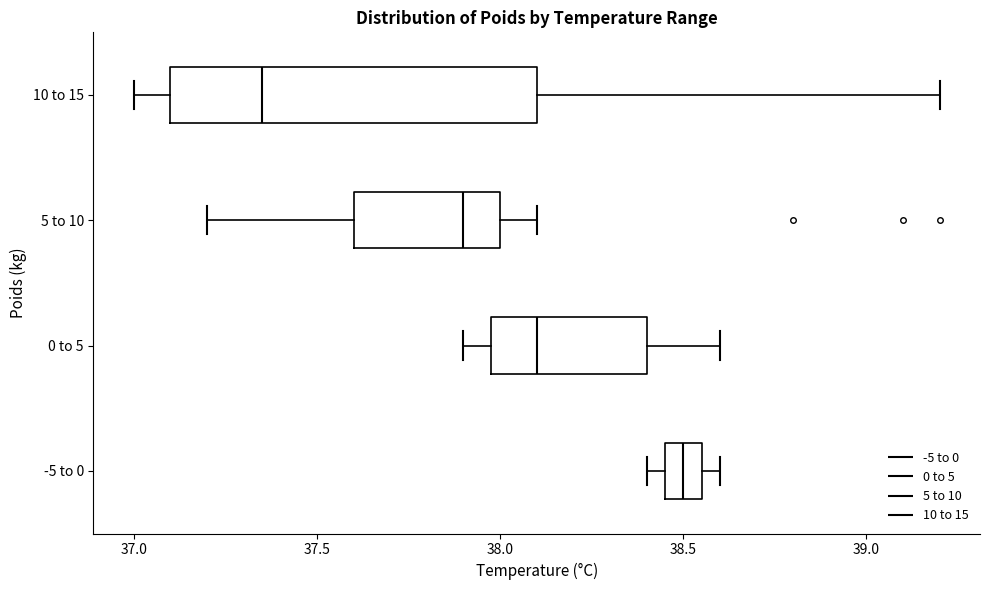

Reading bottom to top, read every box against the x-axis: the position of its median line, the range the box covers, and the ends of its whiskers. The values are not printed on the chart, so give them approximately, as read against the axis.

-5 to 0: median 38.50, box 38.45 to 38.55, whiskers 38.40 to 38.60
0 to 5: median 38.10, box 38.00 to 38.40, whiskers 37.90 to 38.60
5 to 10: median 37.90, box 37.60 to 38.00, whiskers 37.20 to 38.10
10 to 15: median 37.35, box 37.10 to 38.10, whiskers 37.00 to 39.20